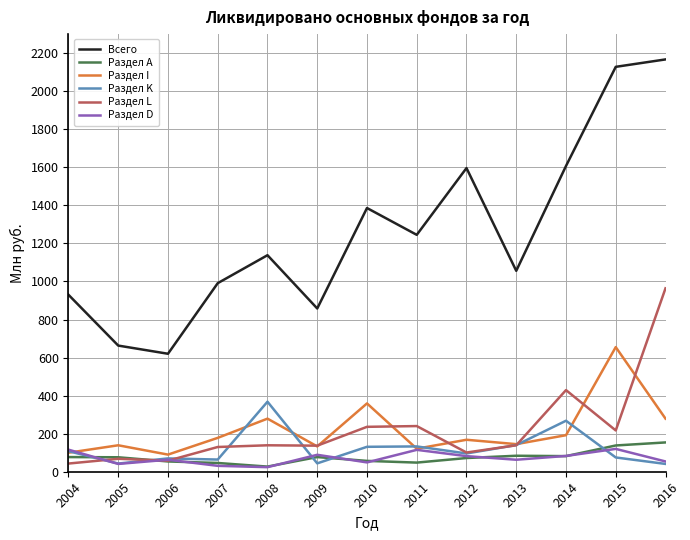

At which category does the chart reach its peak across all series?

2016